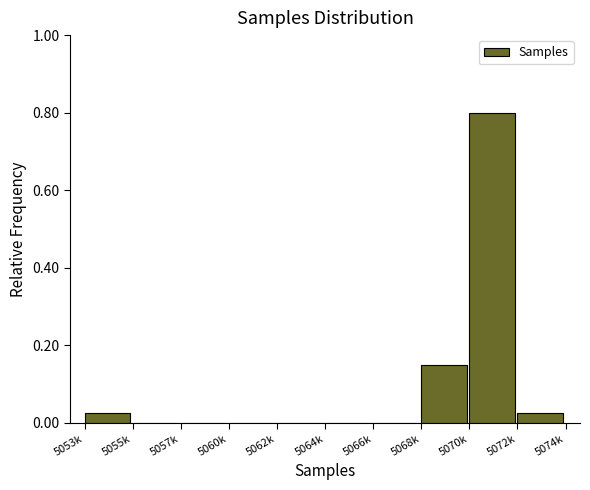

What is the change in value from 5070k to 5072k?

-0.8